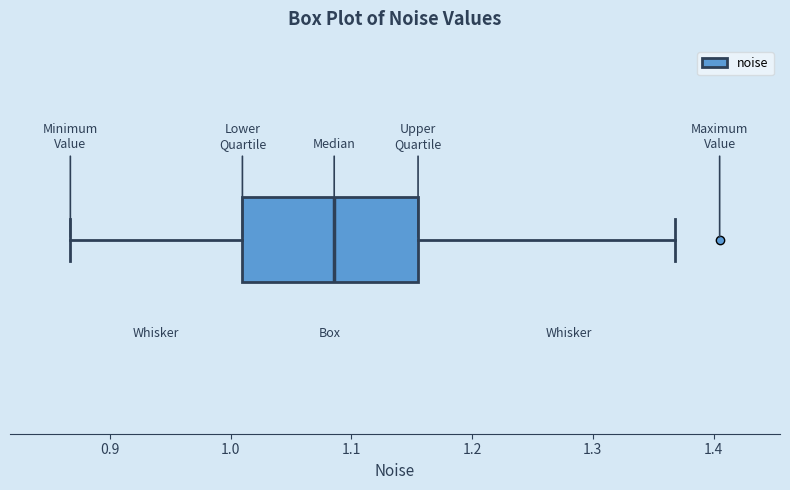

Where does the right whisker of the box end on the x-axis? The values are not printed on the chart, so give them approximately, as read against the axis.

1.37